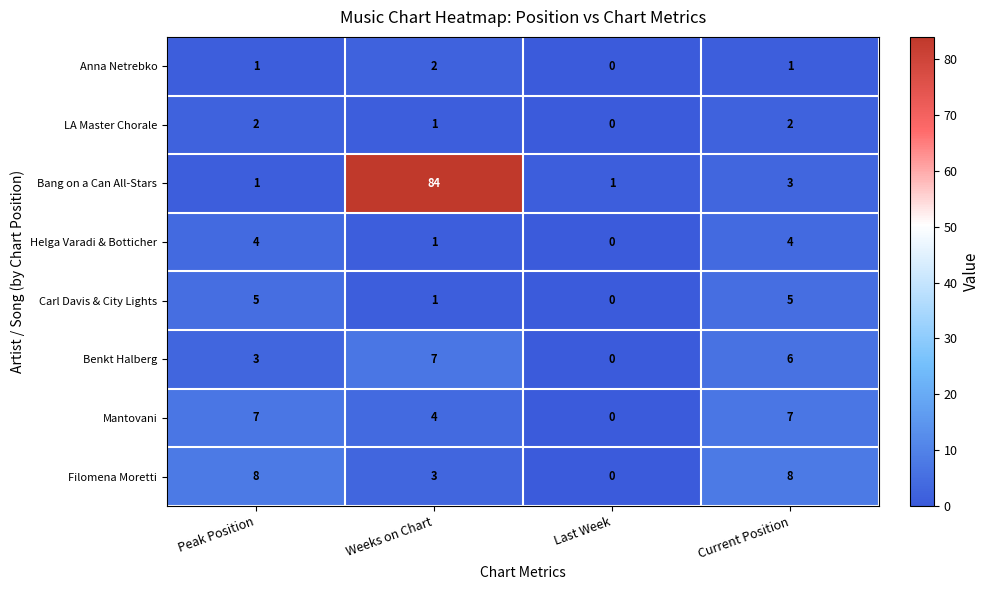

Count the Anna Netrebko values in the range 1 to 2.

3